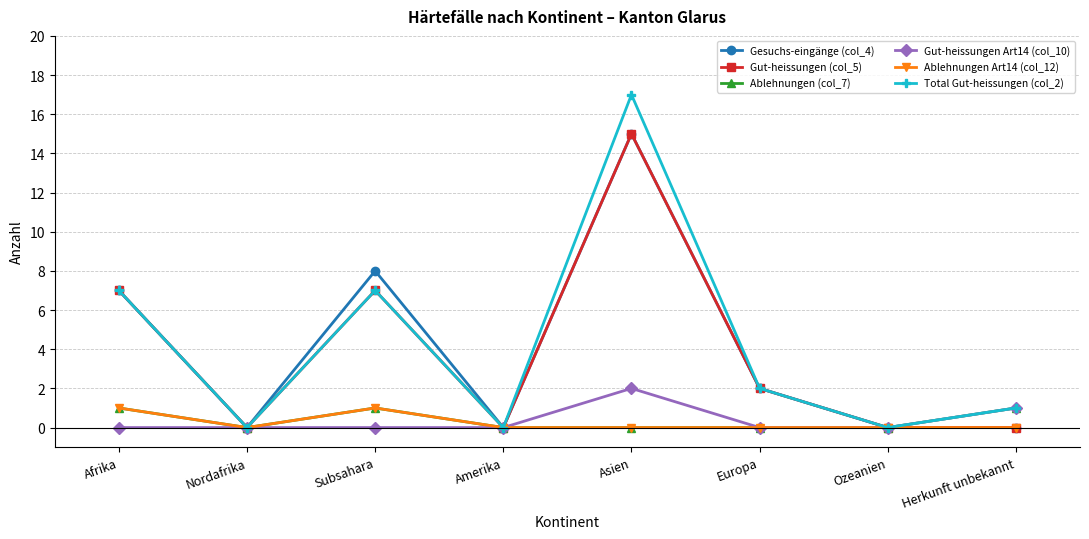

Reading left to right, transcribe all the data shown in this chart.

Gesuchs-eingänge (col_4): Afrika=7	Nordafrika=0	Subsahara=8	Amerika=0	Asien=15	Europa=2	Ozeanien=0	Herkunft unbekannt=0
Gut-heissungen (col_5): Afrika=7	Nordafrika=0	Subsahara=7	Amerika=0	Asien=15	Europa=2	Ozeanien=0	Herkunft unbekannt=0
Ablehnungen (col_7): Afrika=1	Nordafrika=0	Subsahara=1	Amerika=0	Asien=0	Europa=0	Ozeanien=0	Herkunft unbekannt=1
Gut-heissungen Art14 (col_10): Afrika=0	Nordafrika=0	Subsahara=0	Amerika=0	Asien=2	Europa=0	Ozeanien=0	Herkunft unbekannt=1
Ablehnungen Art14 (col_12): Afrika=1	Nordafrika=0	Subsahara=1	Amerika=0	Asien=0	Europa=0	Ozeanien=0	Herkunft unbekannt=0
Total Gut-heissungen (col_2): Afrika=7	Nordafrika=0	Subsahara=7	Amerika=0	Asien=17	Europa=2	Ozeanien=0	Herkunft unbekannt=1